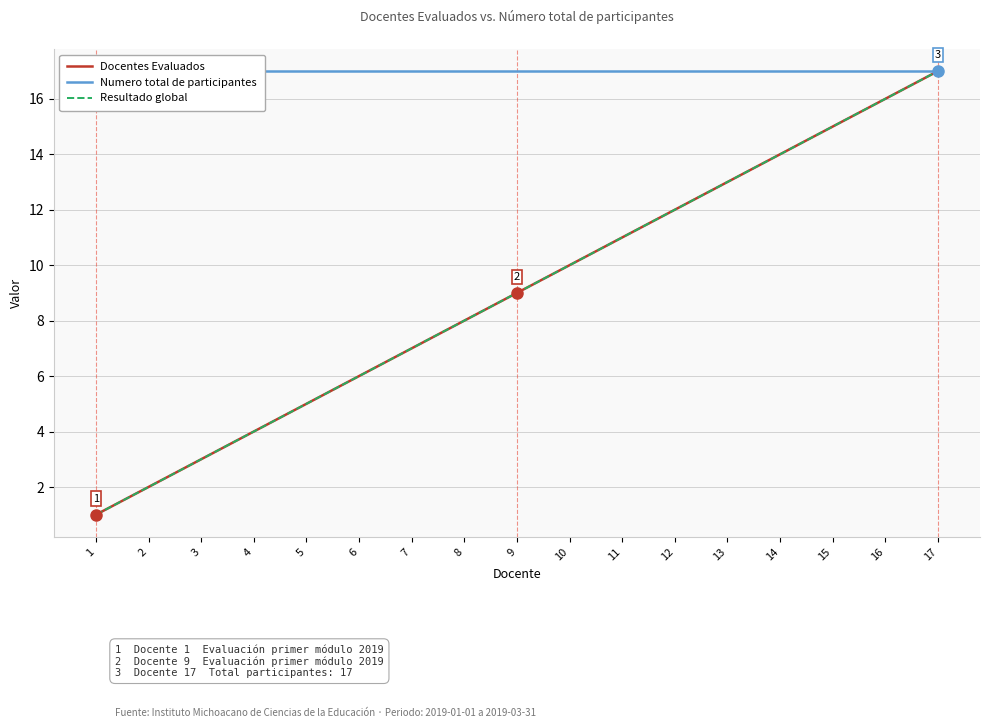

True or false: Resultado global has a value of 3 at 3.

True